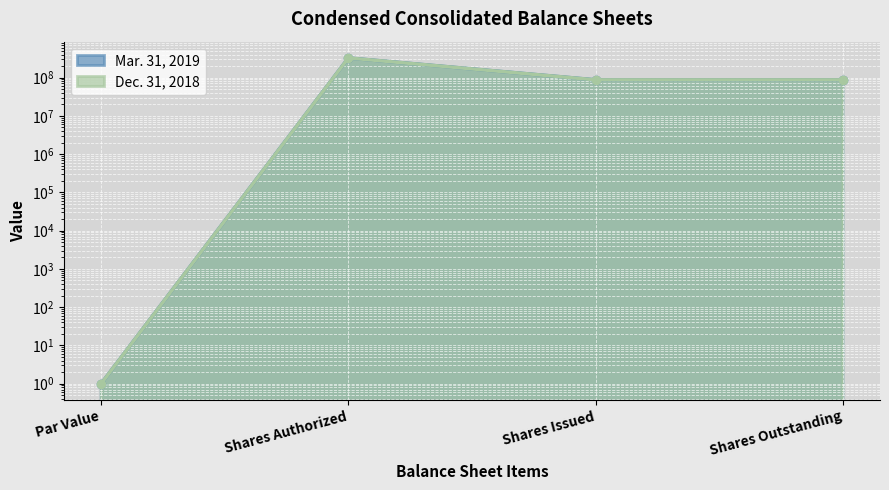

True or false: Mar. 31, 2019 and Dec. 31, 2018 cross at least once.

False